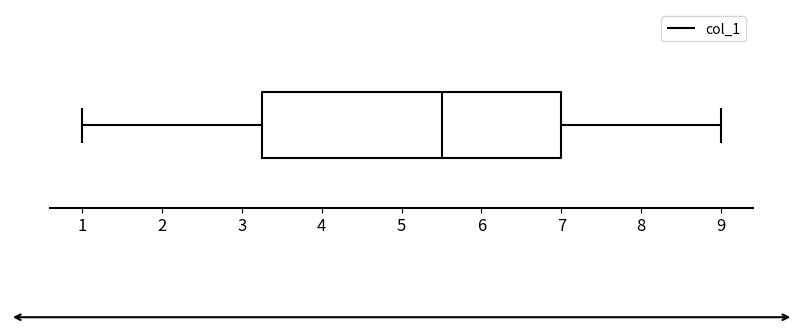

Read this box plot against the x-axis: the position of the median line, the range covered by the box, and the ends of both whiskers. The values are not printed on the chart, so give them approximately, as read against the axis.

median 5.5, box 3.3 to 7.0, whiskers 1.0 to 9.0